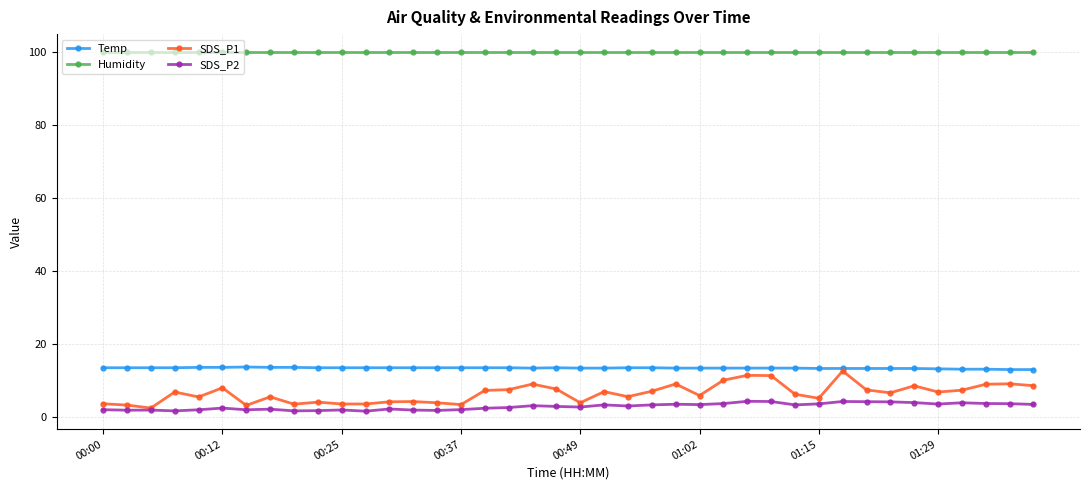

True or false: SDS_P2 has more than 2 interior local peaks.

True